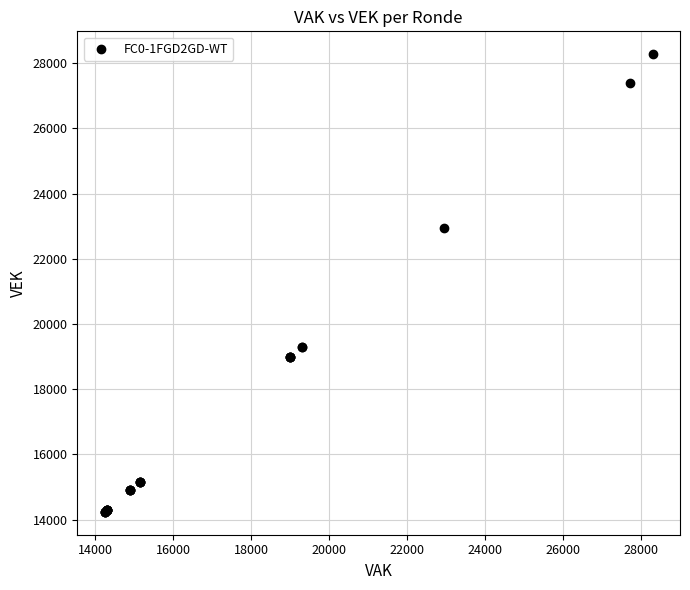

What Y value in the scatter plot is closest to 21256?

22944